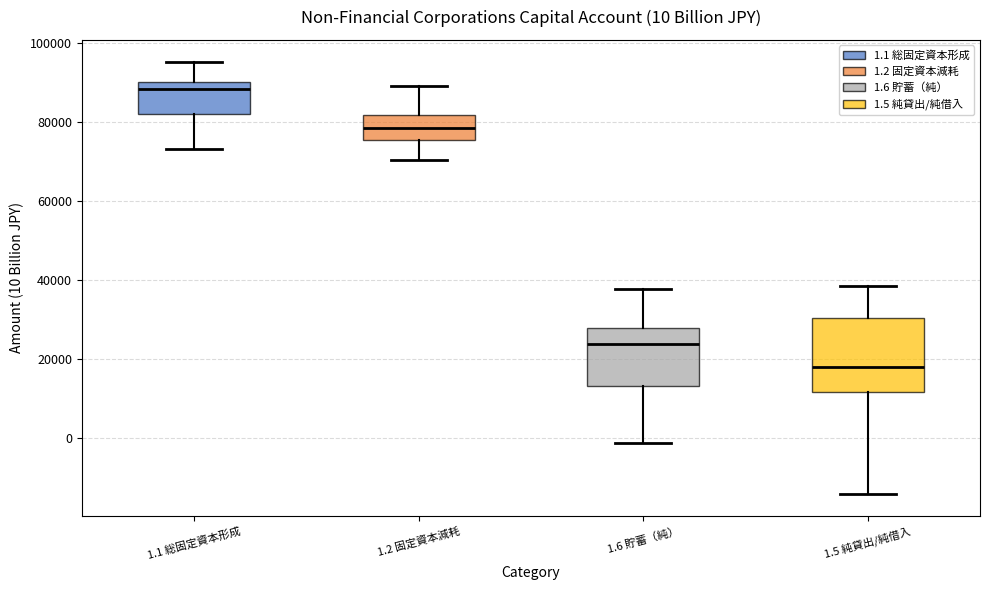

Which box is the tallest, from its lower edge to its upper edge?

1.5 純貸出/純借入